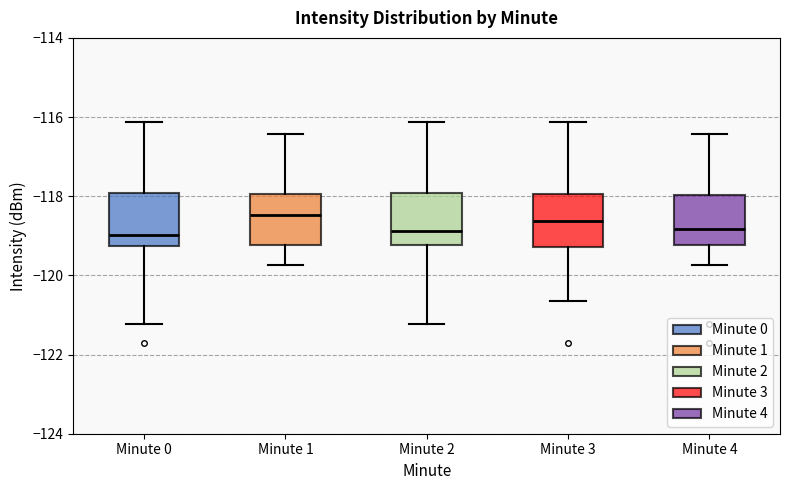

Reading left to right, read every box against the y-axis: the position of its median line, the range the box covers, and the ends of its whiskers. The values are not printed on the chart, so give them approximately, as read against the axis.

Minute 0: median -119.0, box -119.2 to -118.0, whiskers -121.2 to -116.2
Minute 1: median -118.4, box -119.2 to -118.0, whiskers -119.8 to -116.4
Minute 2: median -118.8, box -119.2 to -118.0, whiskers -121.2 to -116.2
Minute 3: median -118.6, box -119.2 to -118.0, whiskers -120.6 to -116.2
Minute 4: median -118.8, box -119.2 to -118.0, whiskers -119.8 to -116.4